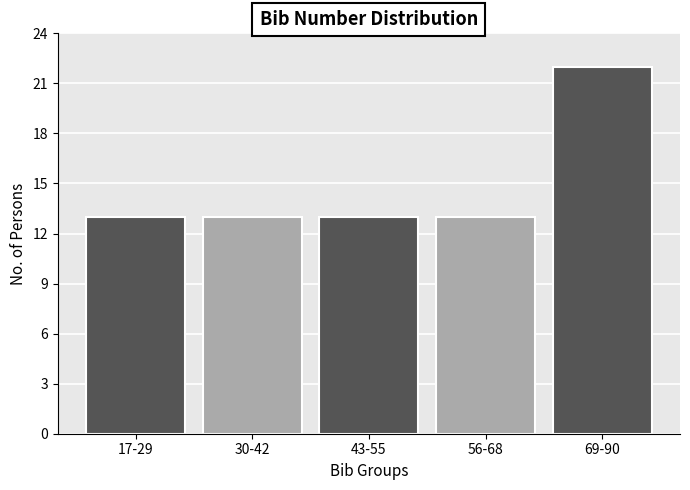

Reading left to right, what are all the values shown in this chart?

13	13	13	13	22